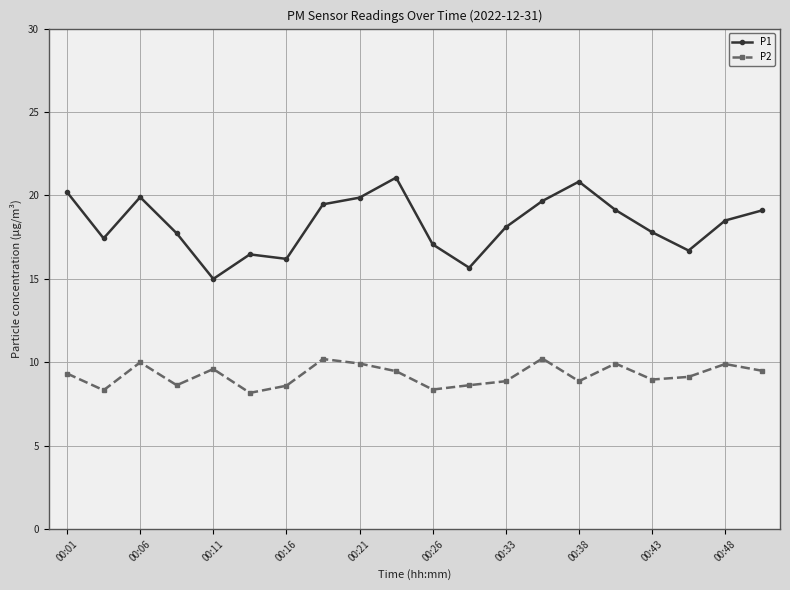

What is the average value of the P2 series?

9.2